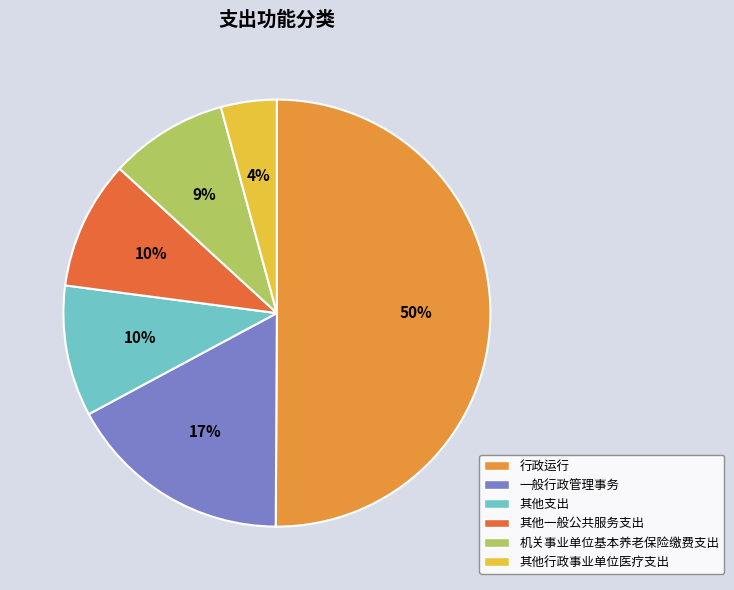

Which has a higher value, 行政运行 or 其他支出?

行政运行